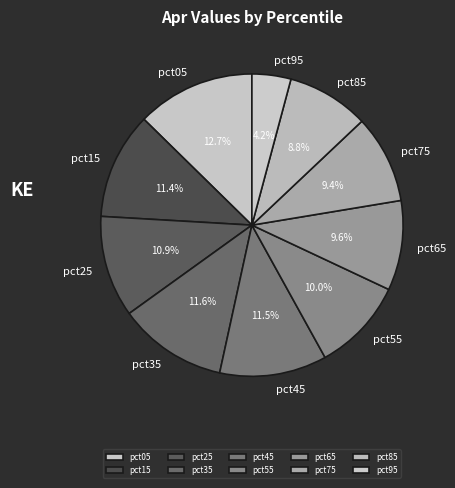

Between pct25 and pct15, which is larger?

pct15